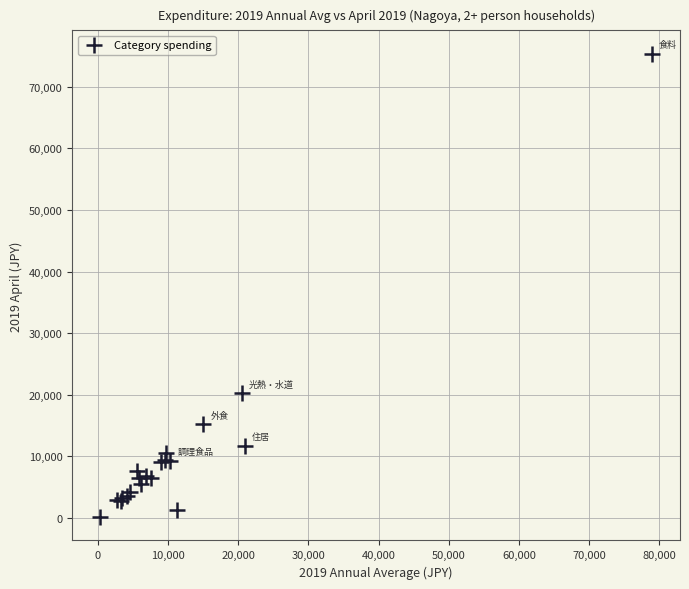

What Y value in the scatter plot is closest to 37750?

20208